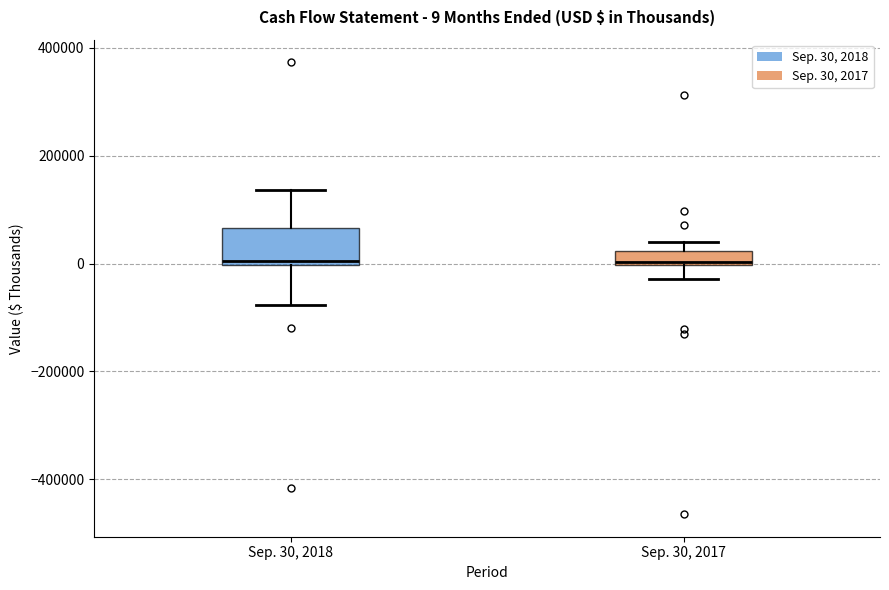

Which box is the tallest, from its lower edge to its upper edge?

Sep. 30, 2018